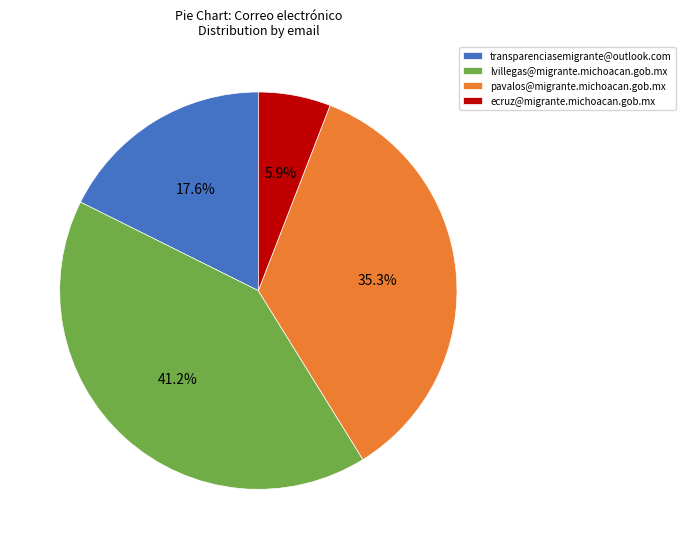

Is it true that transparenciasemigrante@outlook.com is 30% of the pie?

False